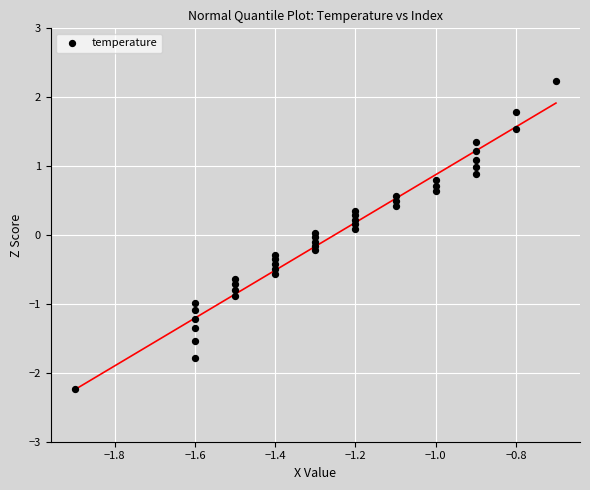

What is the range of Y values (max minus min)?

4.5